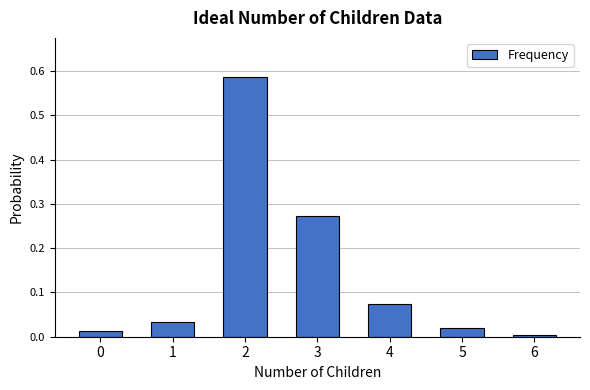

Is it true that the value at 6 is 0.0?

True